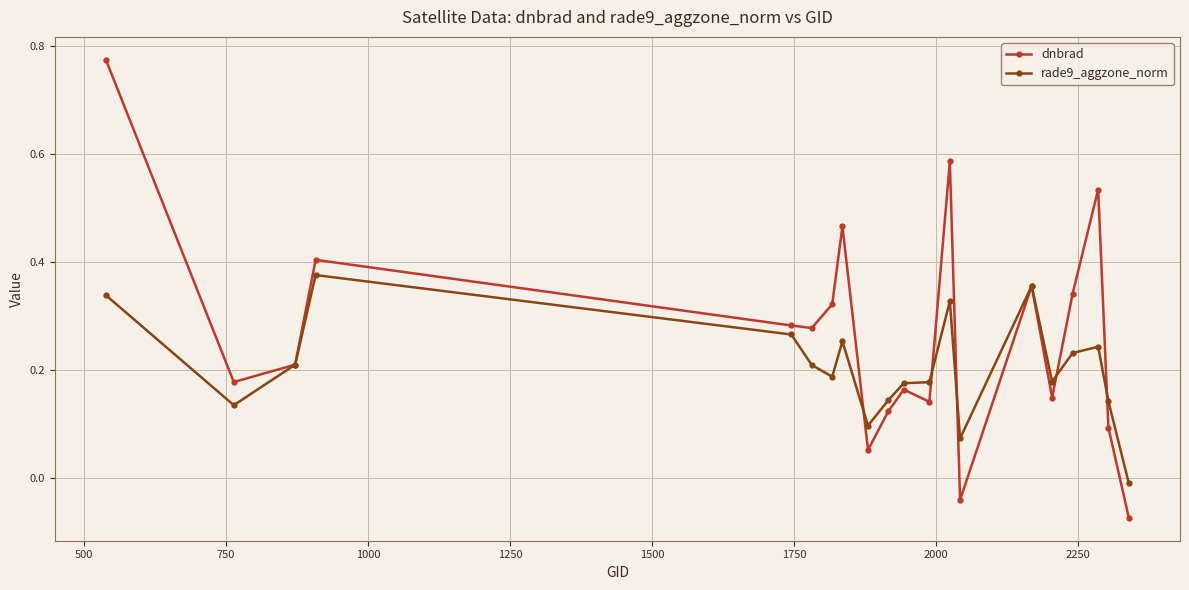

Which series has the largest range (max minus min)?

dnbrad